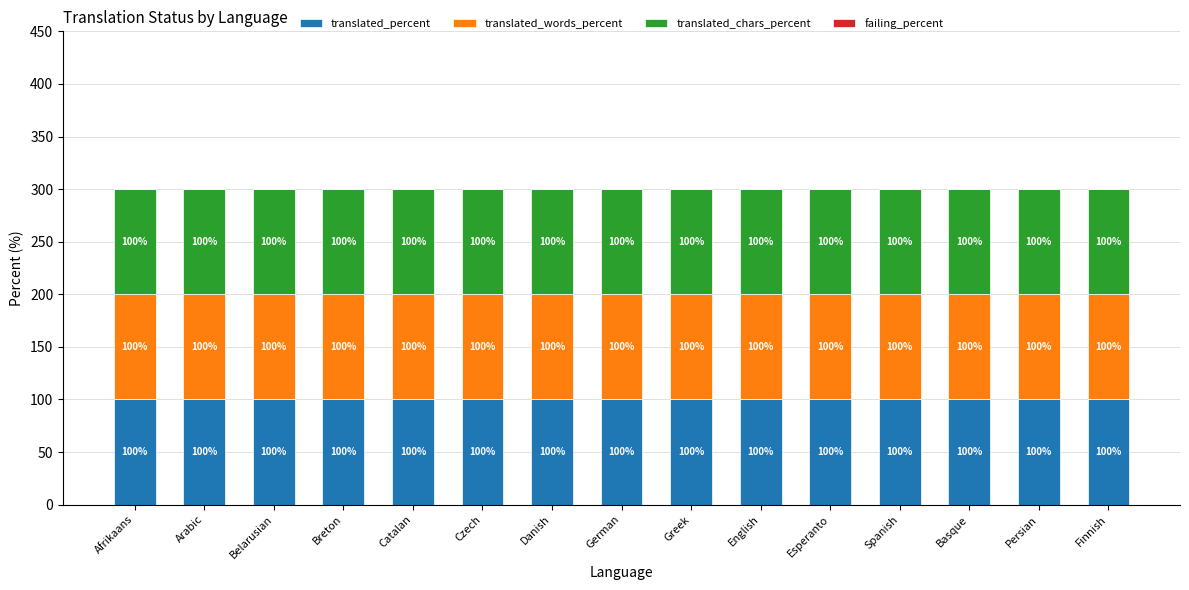

Between Danish and English, which series saw the biggest shift?

translated_percent